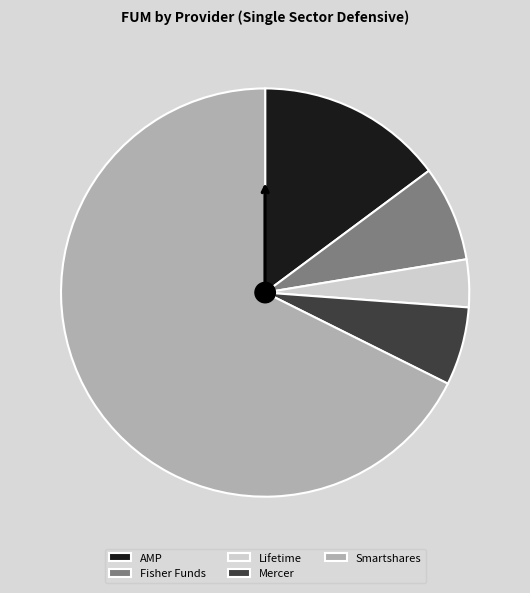

True or false: Fisher Funds accounts for 8% of the total.

True